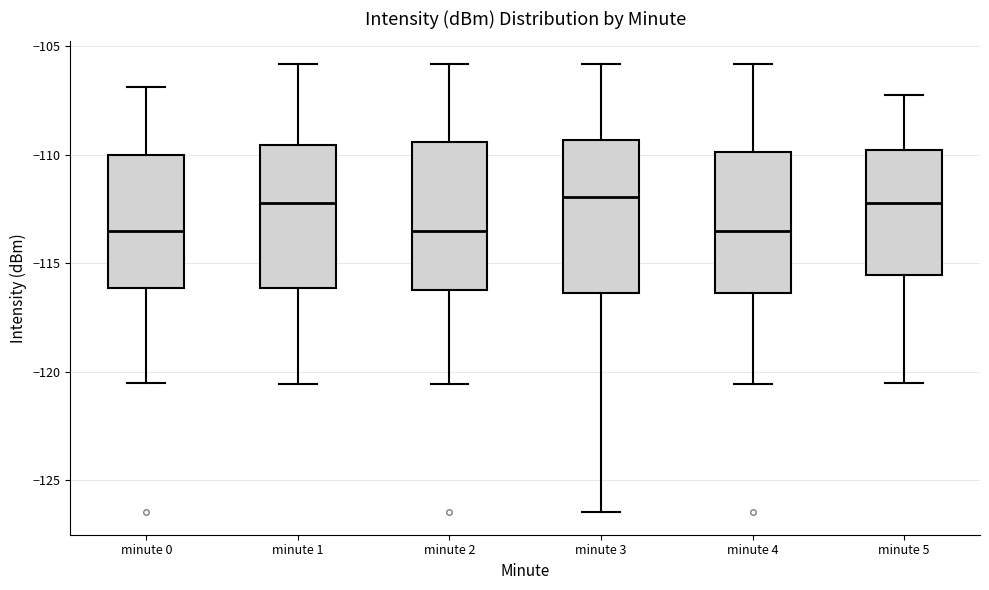

Reading left to right, read every box against the y-axis: the position of its median line, the range the box covers, and the ends of its whiskers. The values are not printed on the chart, so give them approximately, as read against the axis.

minute 0: median -113.5, box -116.0 to -110.0, whiskers -120.5 to -107.0
minute 1: median -112.0, box -116.0 to -109.5, whiskers -120.5 to -106.0
minute 2: median -113.5, box -116.0 to -109.5, whiskers -120.5 to -106.0
minute 3: median -112.0, box -116.5 to -109.5, whiskers -126.5 to -106.0
minute 4: median -113.5, box -116.5 to -110.0, whiskers -120.5 to -106.0
minute 5: median -112.0, box -115.5 to -110.0, whiskers -120.5 to -107.5